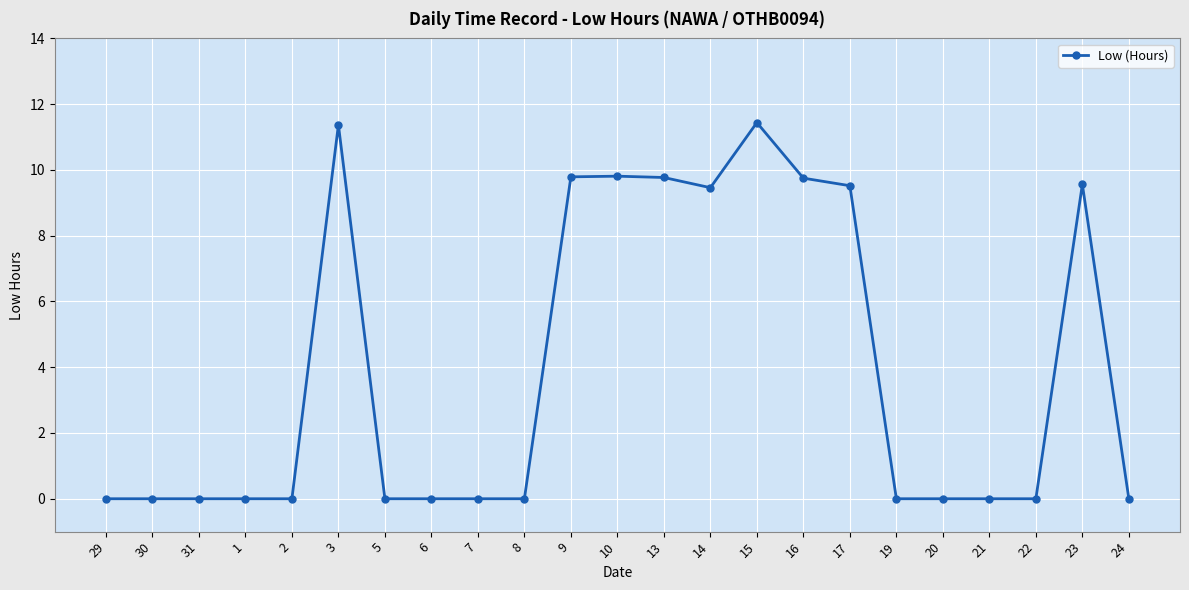

The value at 19 is -6.2. True or false?

False